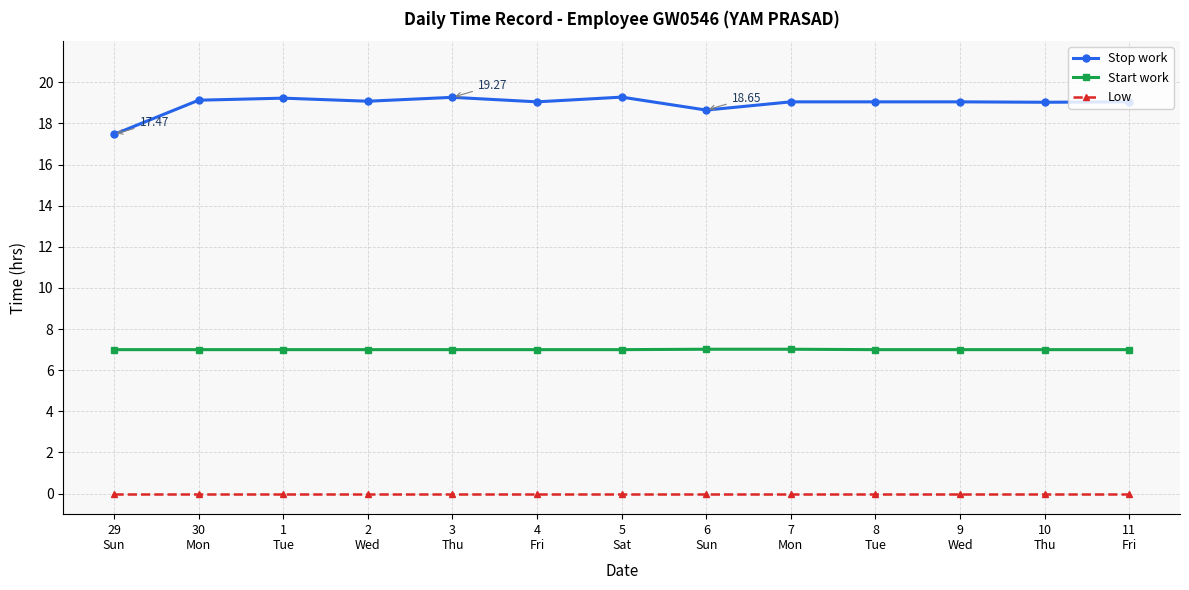

Which series has the largest range (max minus min)?

Stop work